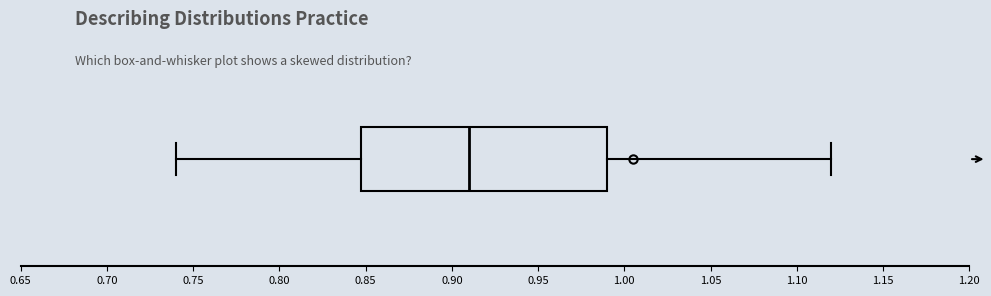

Where is the right edge of the box on the x-axis? The values are not printed on the chart, so give them approximately, as read against the axis.

0.99